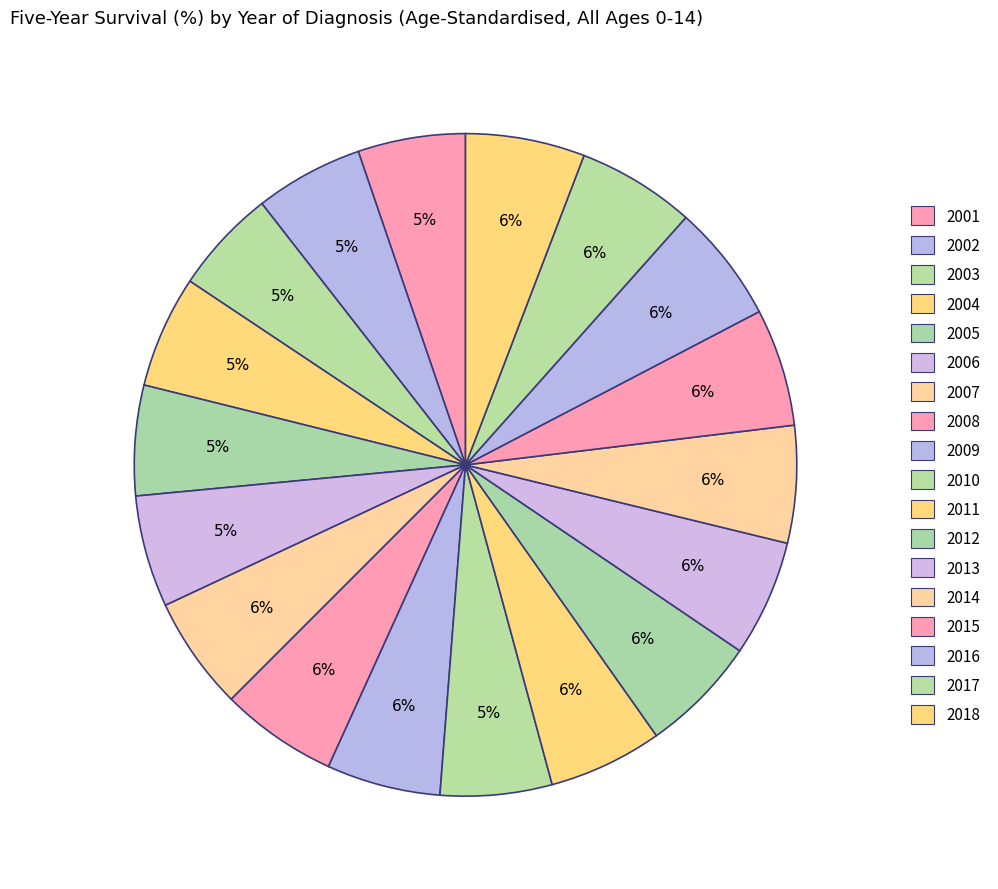

What is the largest slice in the pie chart?

2018